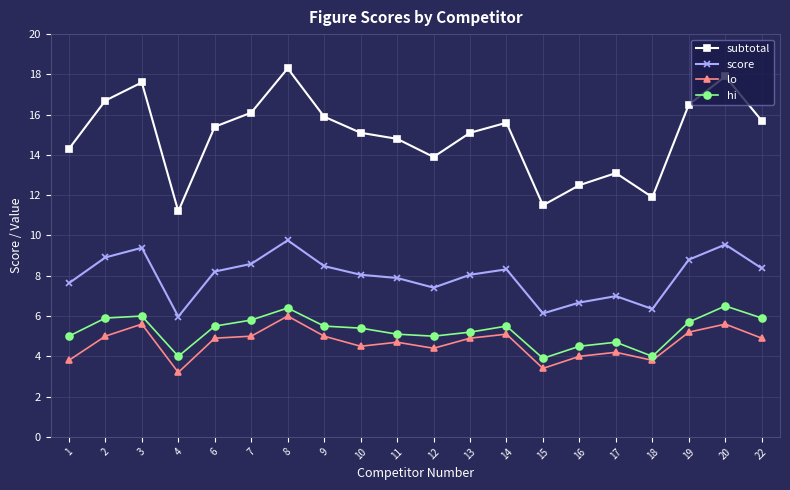

What is the sum of the score values at 22 and 6?

16.6